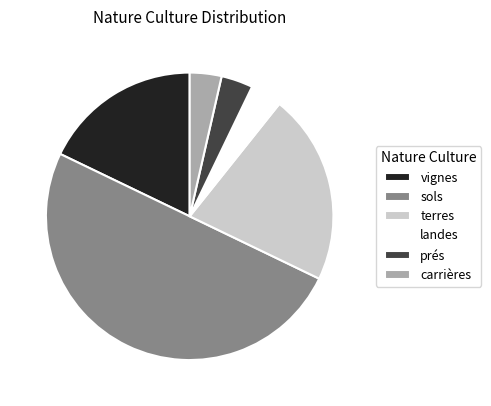

Which category has the biggest portion of the pie?

sols